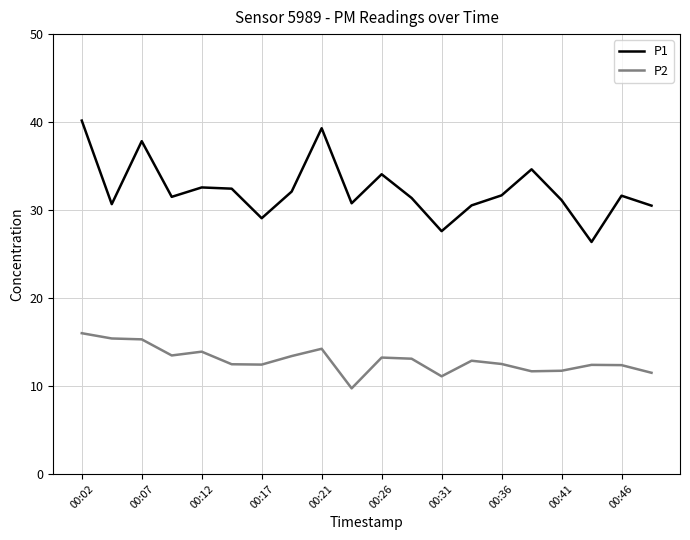

What is the difference between the maximum and minimum values in the P2 series?

6.3